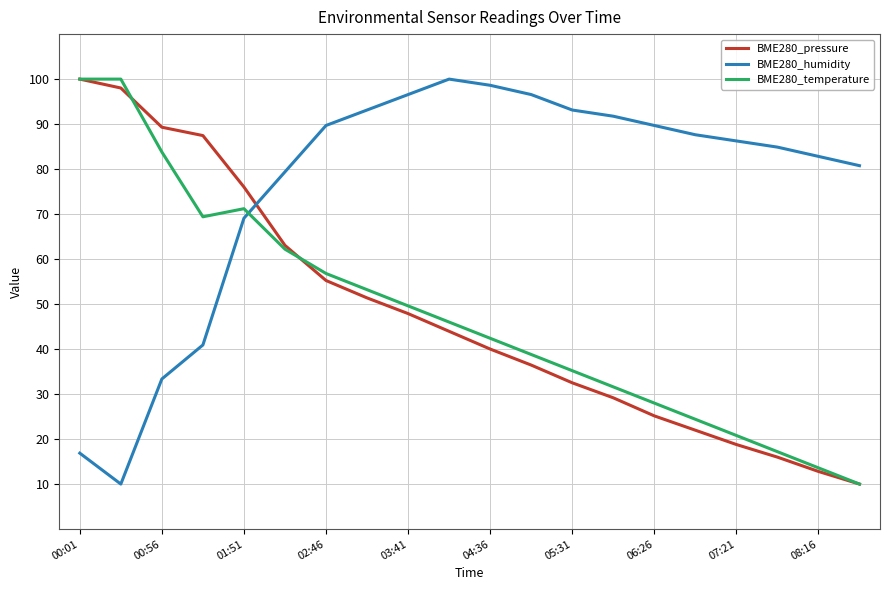

What is the lowest value of the BME280_temperature series?

10.0